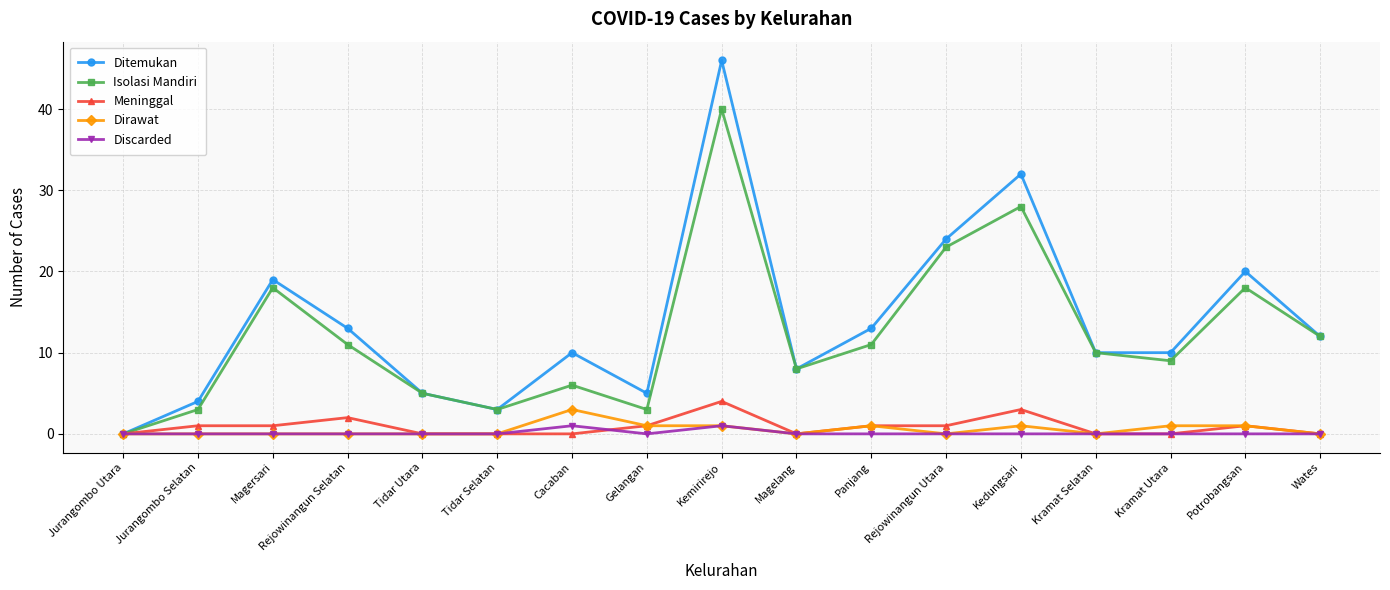

What is the label of the 5th point from the right?

Kedungsari